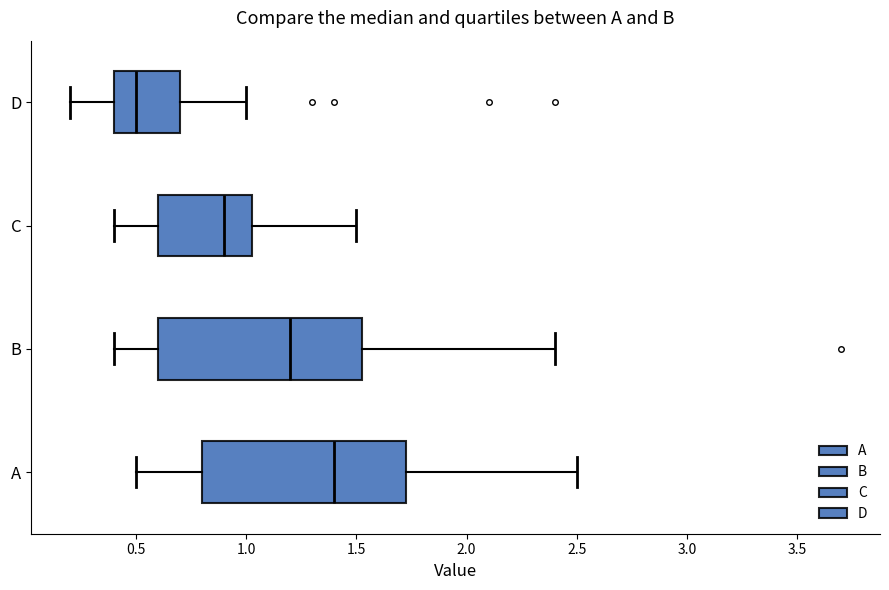

Where does the right whisker of the box for C end on the x-axis? The values are not printed on the chart, so give them approximately, as read against the axis.

1.50